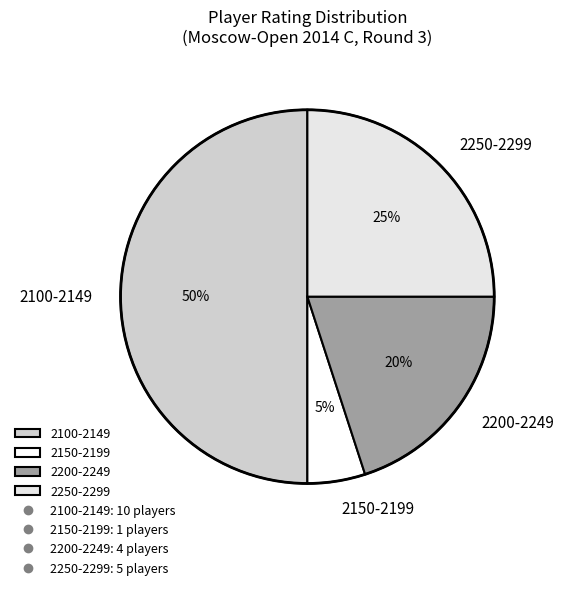

Which category has the smallest portion of the pie?

2150-2199